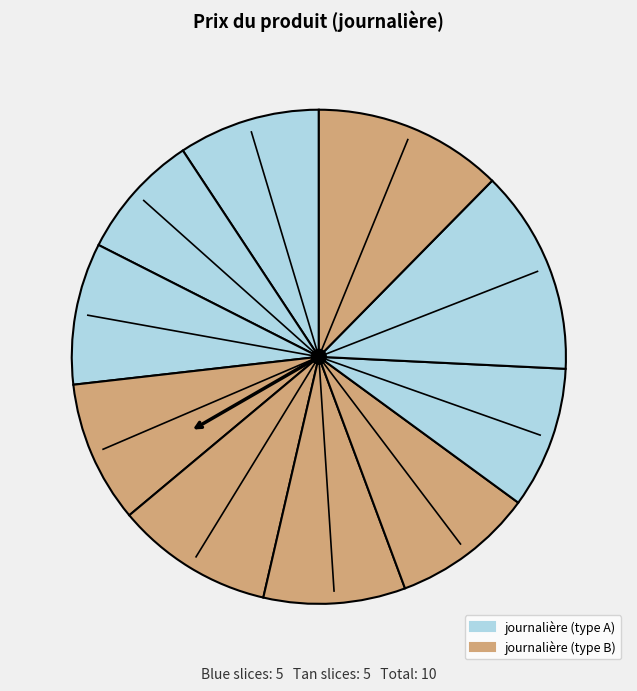

How many slices are in this pie chart?

10